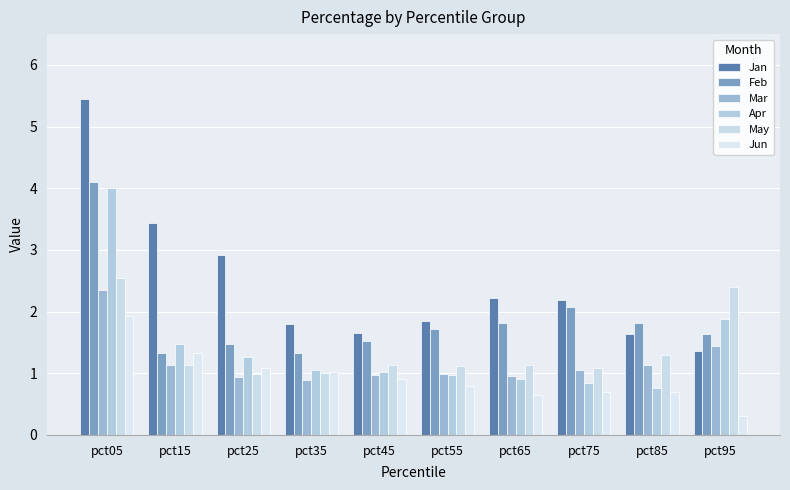

Where is Jun nearest to the value 1?

pct35